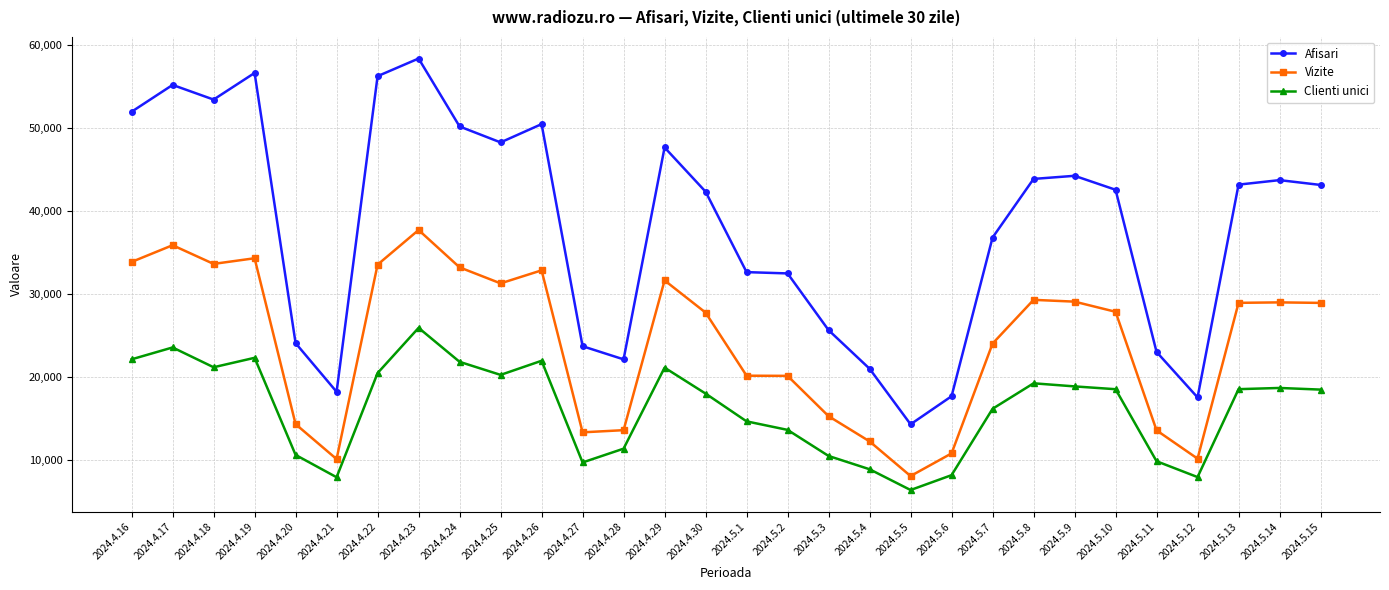

What is the label of the 3rd point from the left?

2024.4.18